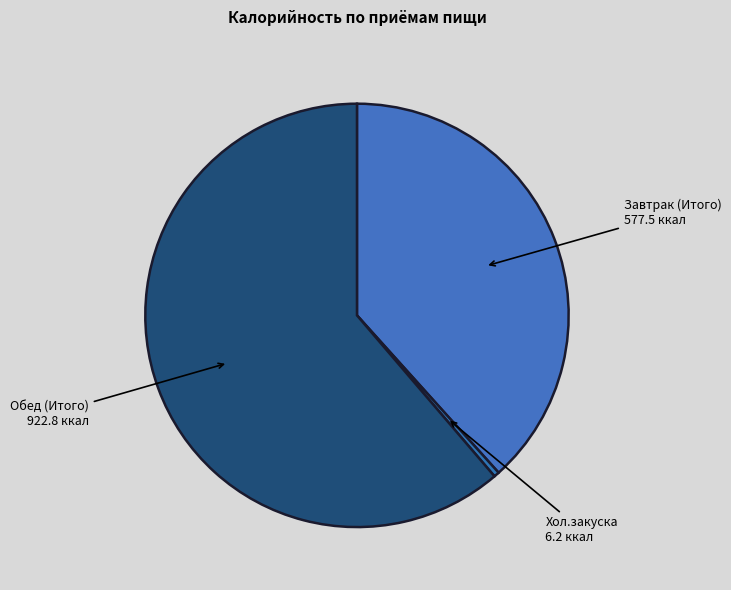

Count the number of slices in the pie.

3